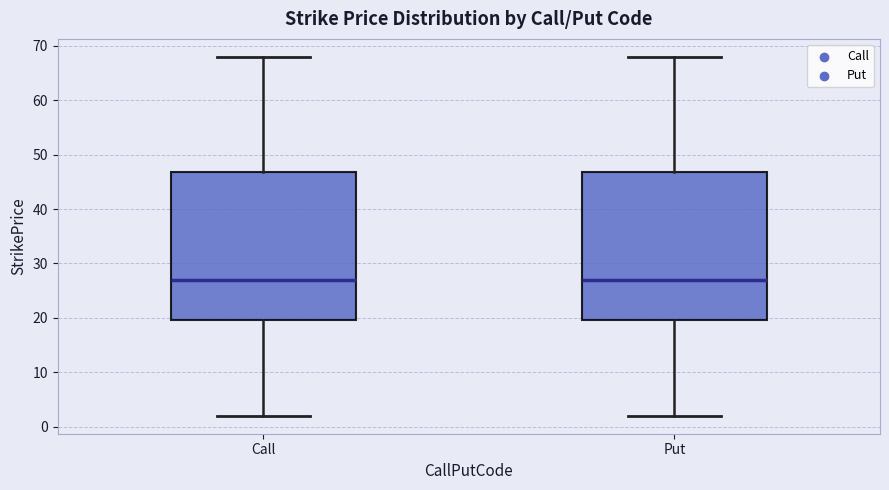

Where is the upper edge of the box for Put on the y-axis? The values are not printed on the chart, so give them approximately, as read against the axis.

47